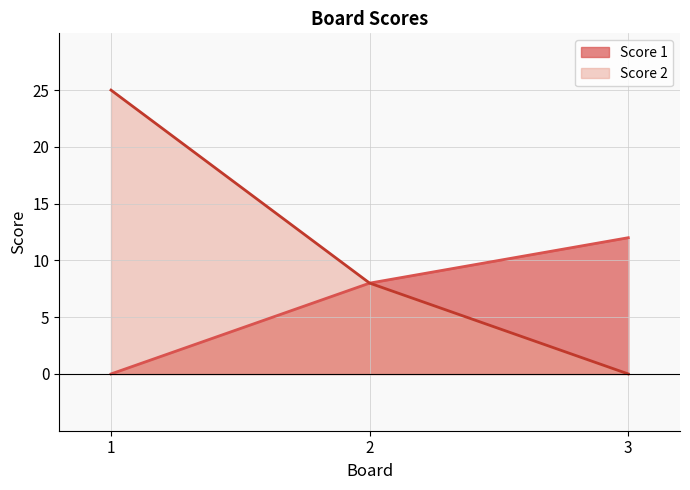

How many lines are shown in the chart?

2